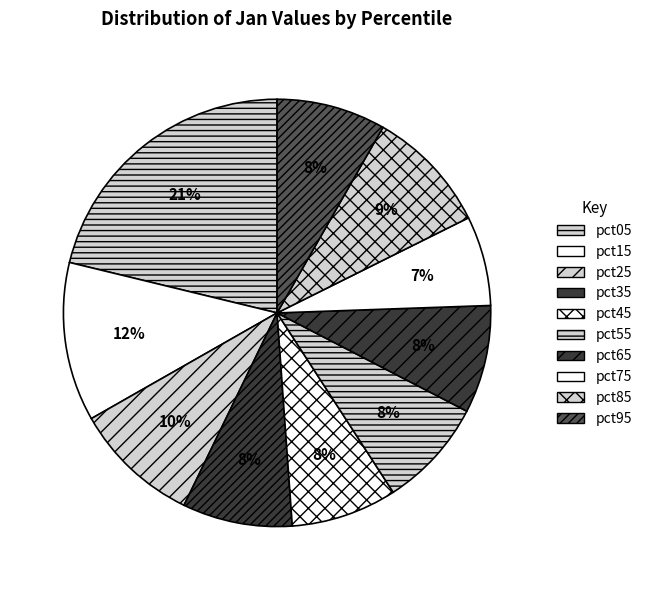

Which category has the smallest portion of the pie?

pct75